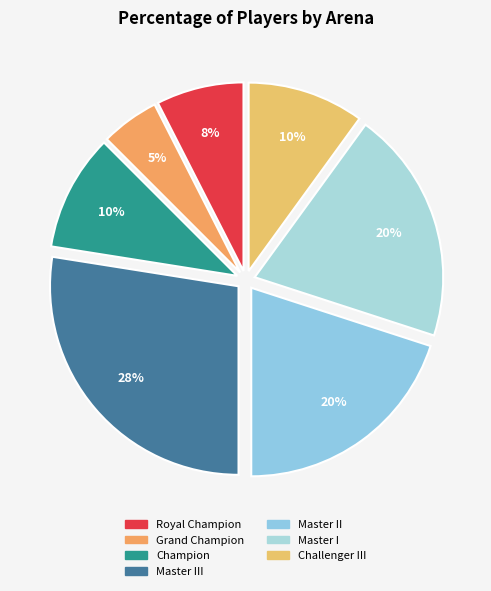

Is there a majority slice in this chart?

No